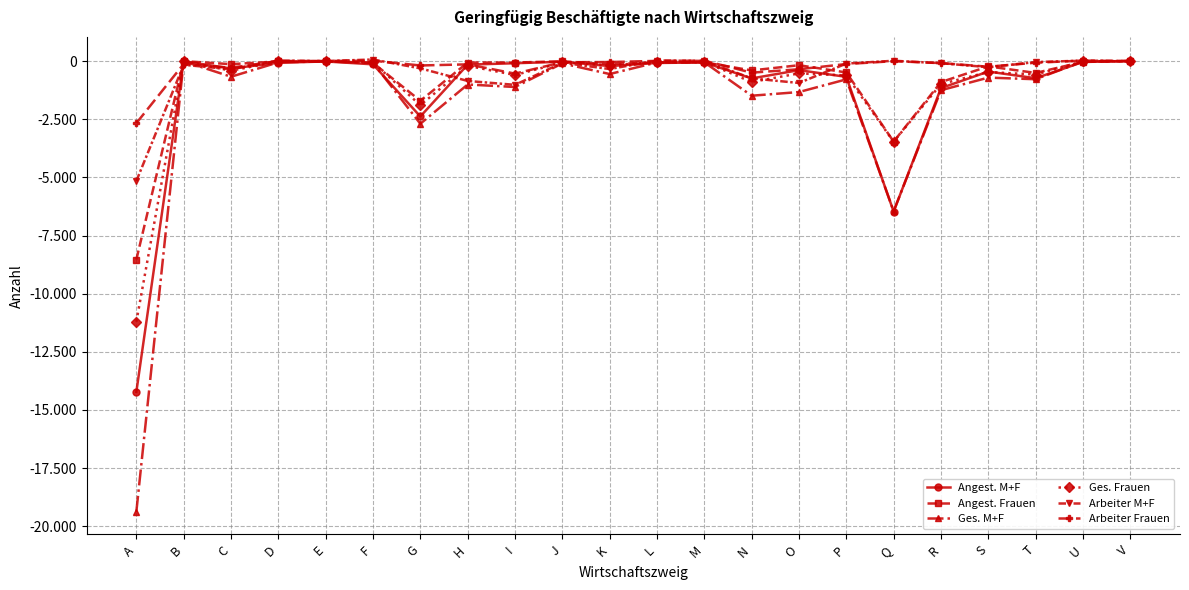

What is the total value across all series at D?

-130